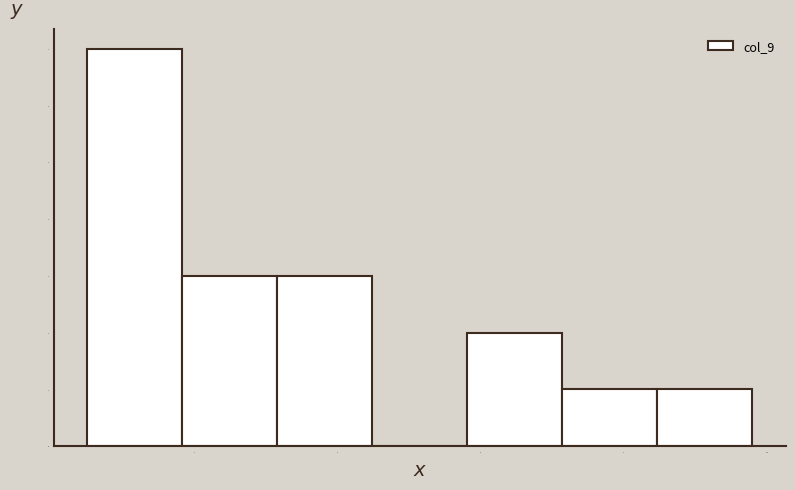

Reading left to right, list every bar in this chart as the range it spans on the x-axis followed by its height. Neither the bar edges nor the heights are printed on the chart, so give them approximately, as read against the axes.

0.6 to 1.8: 7
1.8 to 3.2: 3
3.2 to 4.4: 3
4.4 to 5.8: 0
5.8 to 7.2: 2
7.2 to 8.4: 1
8.4 to 9.8: 1